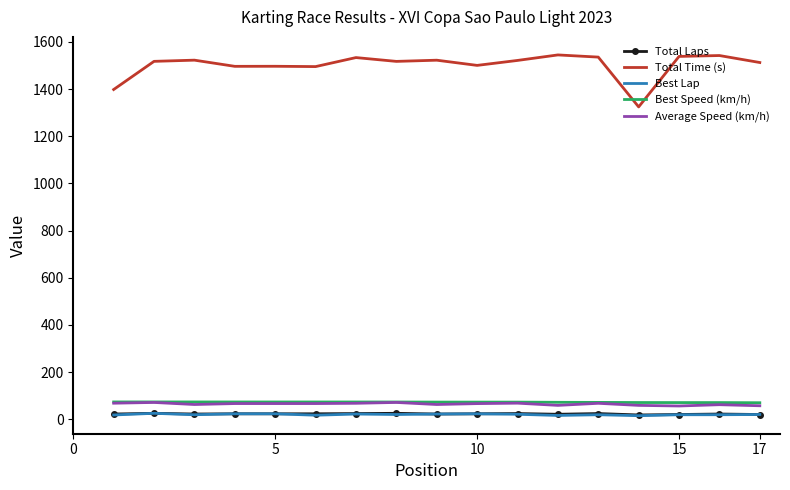

Which series has the widest spread of values?

Total Time (s)